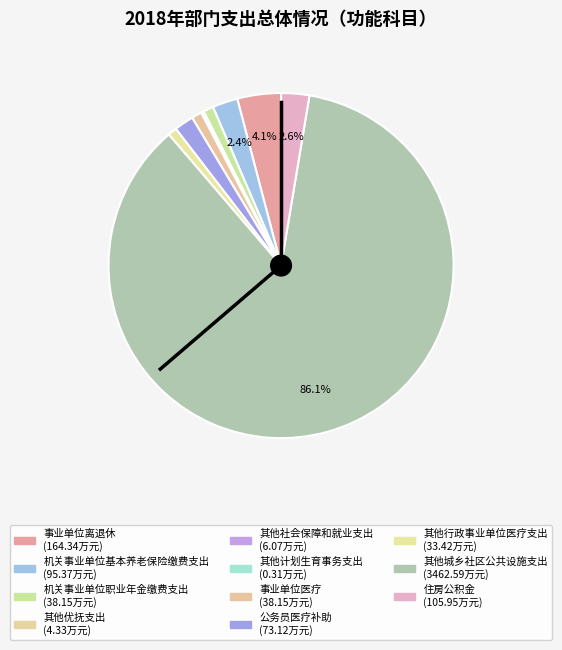

Which category accounts for the majority?

其他城乡社区公共设施支出